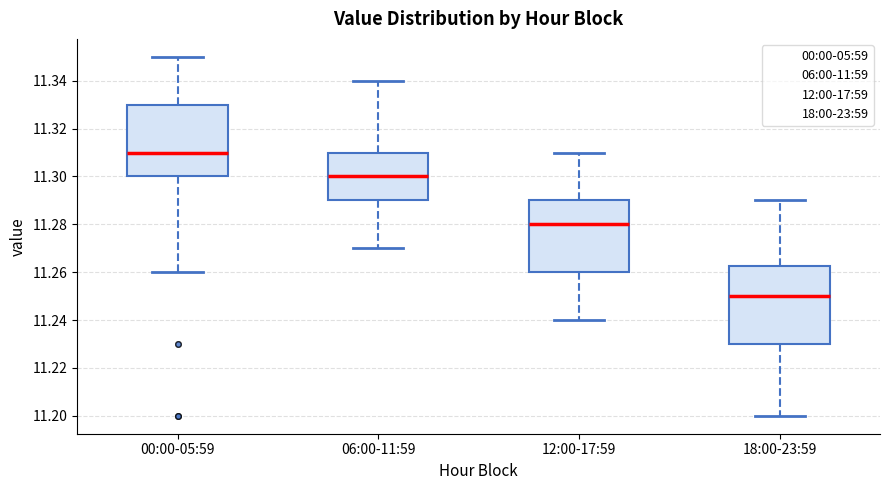

Which box's median line is the lowest?

18:00-23:59